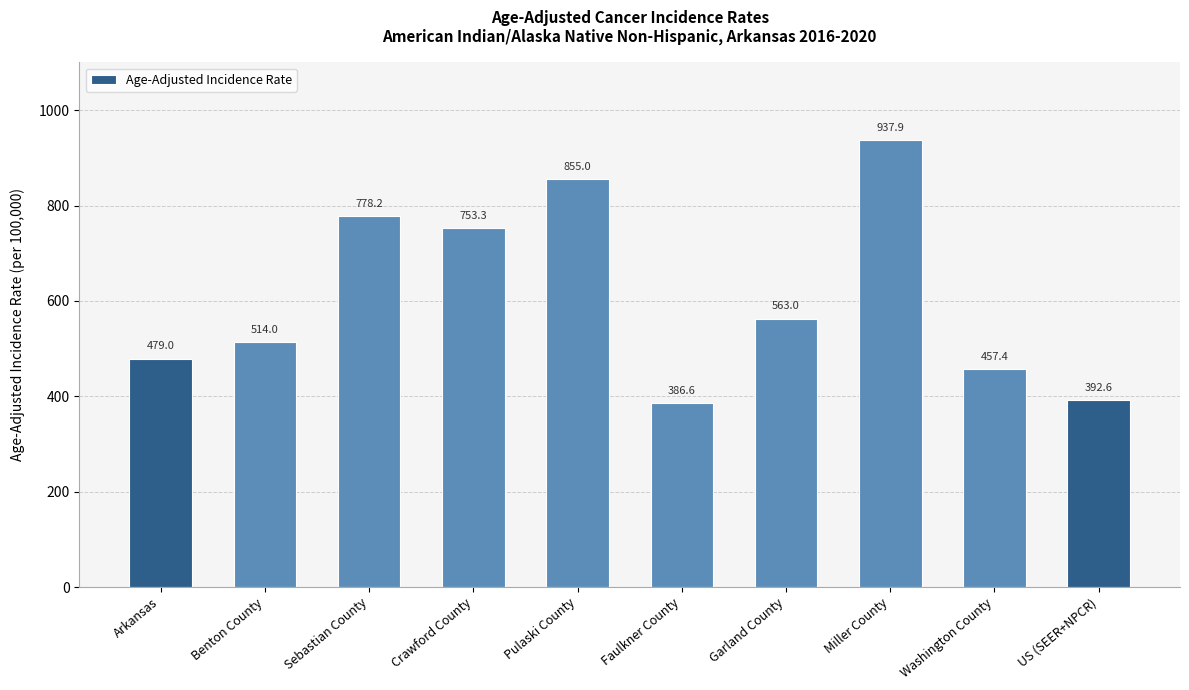

How many values are below 563?

5